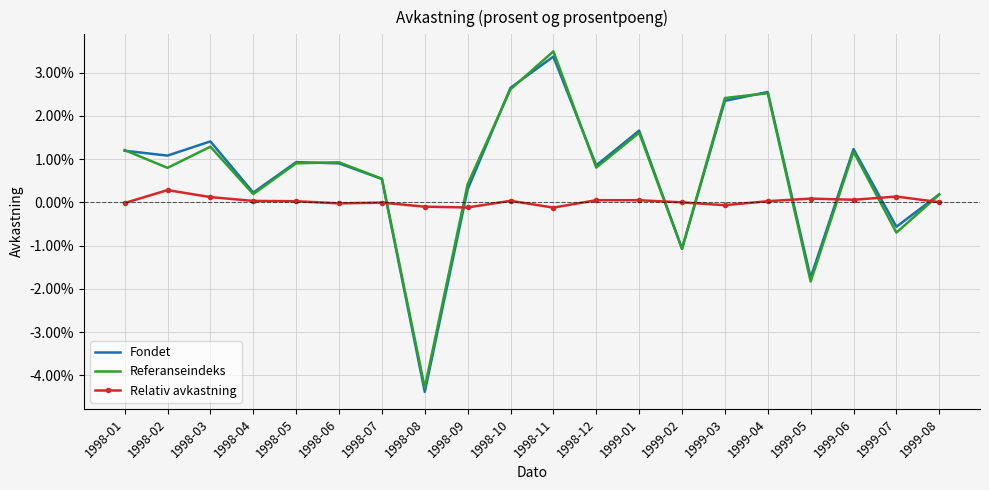

List the series in order of their peak value, highest first.

Referanseindeks, Fondet, Relativ avkastning